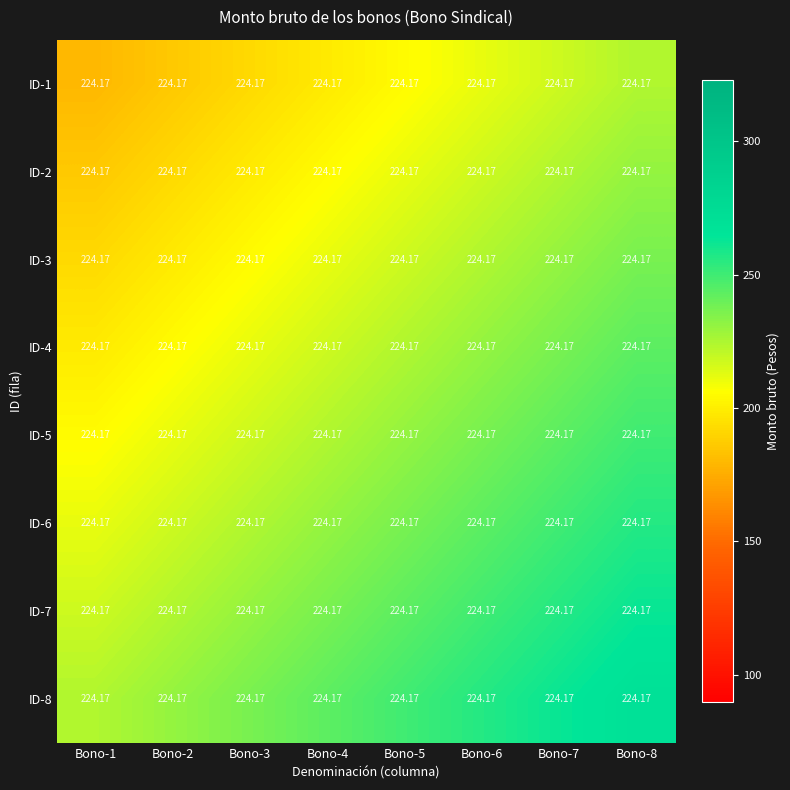

Reading left to right, extract all data points from this chart.

ID-1: Bono-1=224.2	Bono-2=224.2	Bono-3=224.2	Bono-4=224.2	Bono-5=224.2	Bono-6=224.2	Bono-7=224.2	Bono-8=224.2
ID-2: Bono-1=224.2	Bono-2=224.2	Bono-3=224.2	Bono-4=224.2	Bono-5=224.2	Bono-6=224.2	Bono-7=224.2	Bono-8=224.2
ID-3: Bono-1=224.2	Bono-2=224.2	Bono-3=224.2	Bono-4=224.2	Bono-5=224.2	Bono-6=224.2	Bono-7=224.2	Bono-8=224.2
ID-4: Bono-1=224.2	Bono-2=224.2	Bono-3=224.2	Bono-4=224.2	Bono-5=224.2	Bono-6=224.2	Bono-7=224.2	Bono-8=224.2
ID-5: Bono-1=224.2	Bono-2=224.2	Bono-3=224.2	Bono-4=224.2	Bono-5=224.2	Bono-6=224.2	Bono-7=224.2	Bono-8=224.2
ID-6: Bono-1=224.2	Bono-2=224.2	Bono-3=224.2	Bono-4=224.2	Bono-5=224.2	Bono-6=224.2	Bono-7=224.2	Bono-8=224.2
ID-7: Bono-1=224.2	Bono-2=224.2	Bono-3=224.2	Bono-4=224.2	Bono-5=224.2	Bono-6=224.2	Bono-7=224.2	Bono-8=224.2
ID-8: Bono-1=224.2	Bono-2=224.2	Bono-3=224.2	Bono-4=224.2	Bono-5=224.2	Bono-6=224.2	Bono-7=224.2	Bono-8=224.2